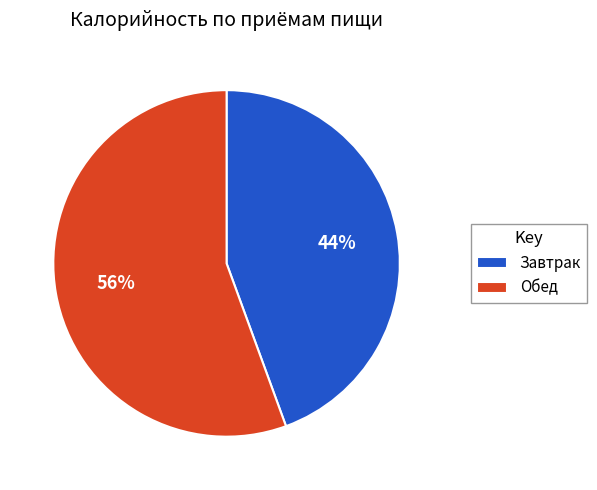

How many slices are in this pie chart?

2